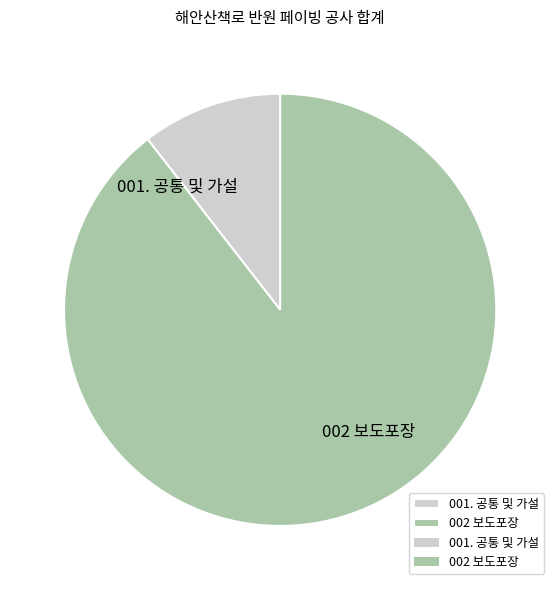

Do 001. 공통 및 가설 and 002 보도포장 together represent more than half of the pie?

Yes